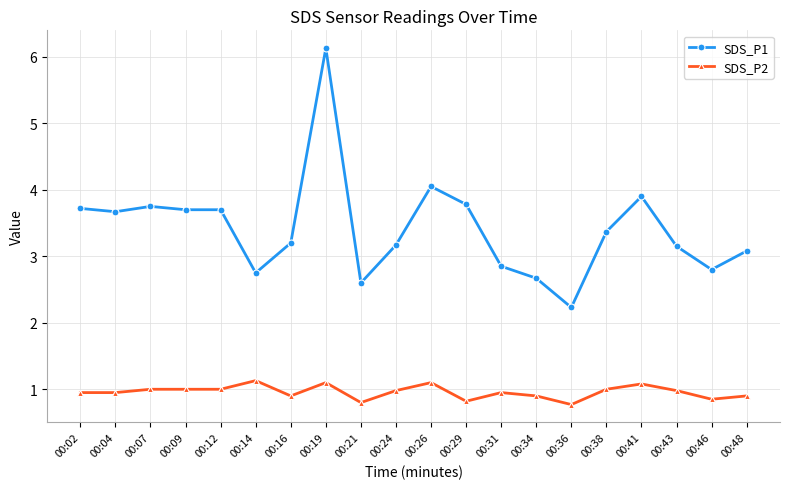

Is this an area chart (filled region under the line)?

No